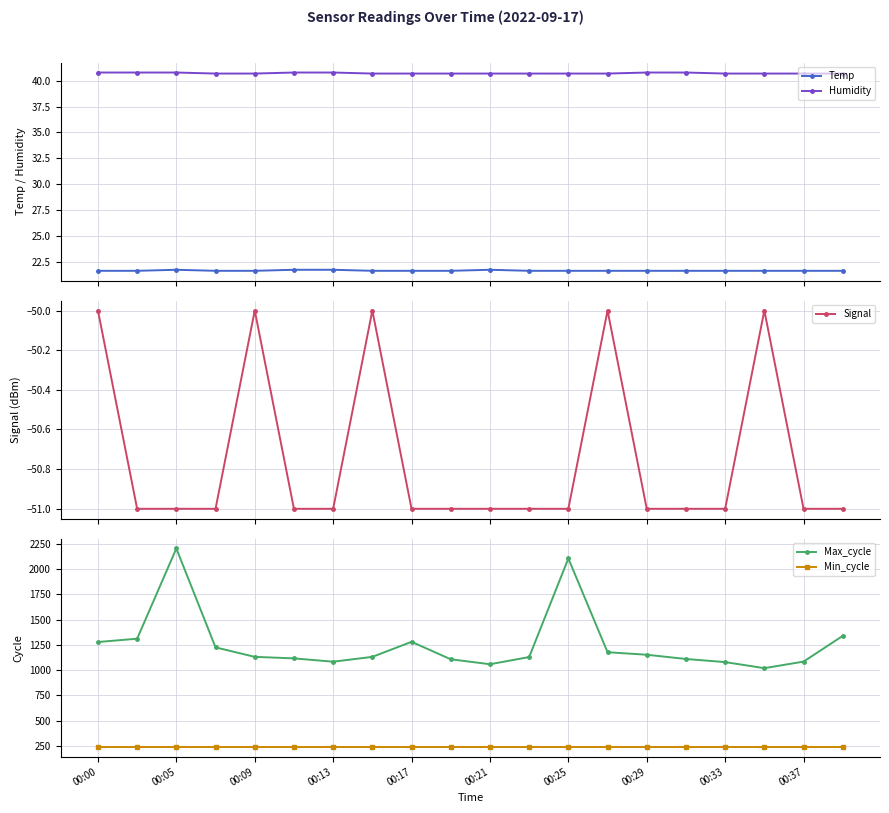

How many lines are shown in the chart?

5